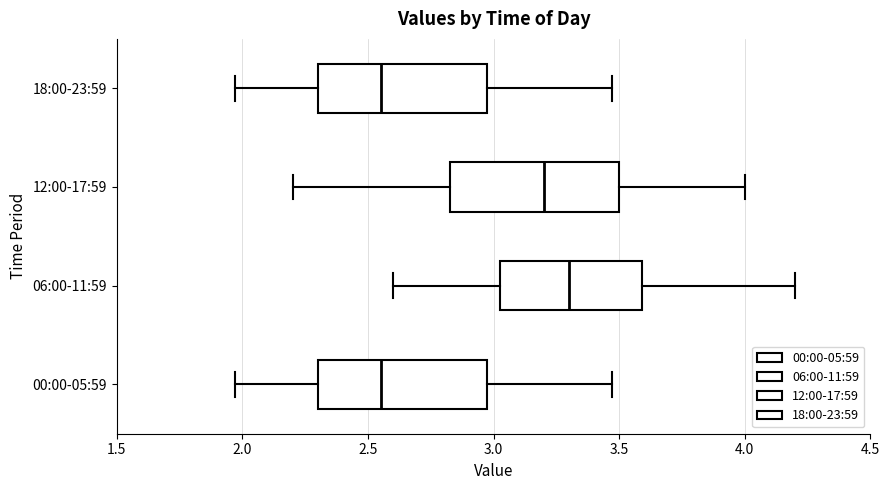

Which box's median line is the furthest to the right?

06:00-11:59